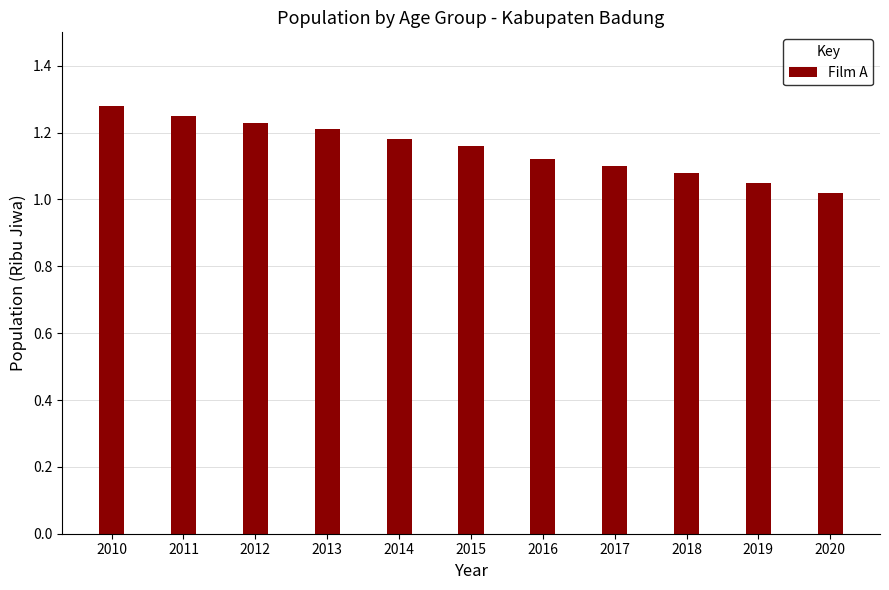

The value at 2016 is 1.1. True or false?

True